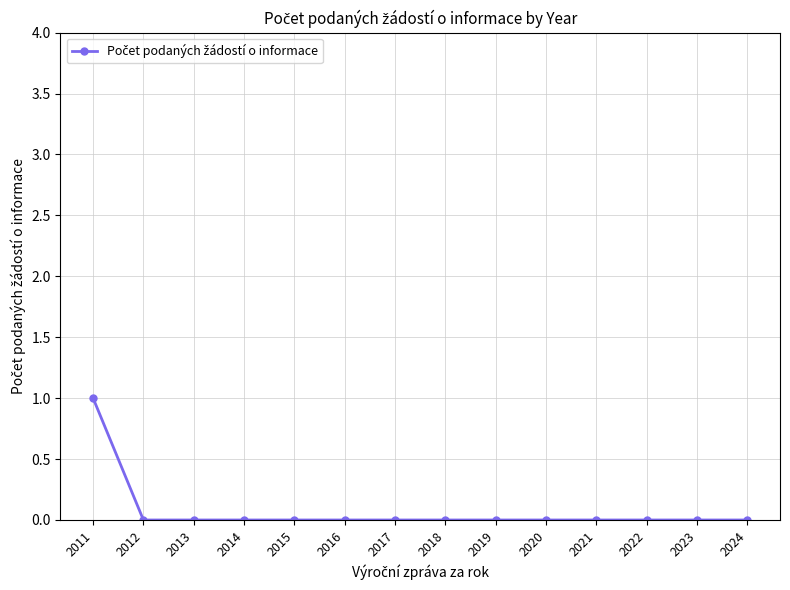

The chart shows a value of 0 at 2016. True or false?

True